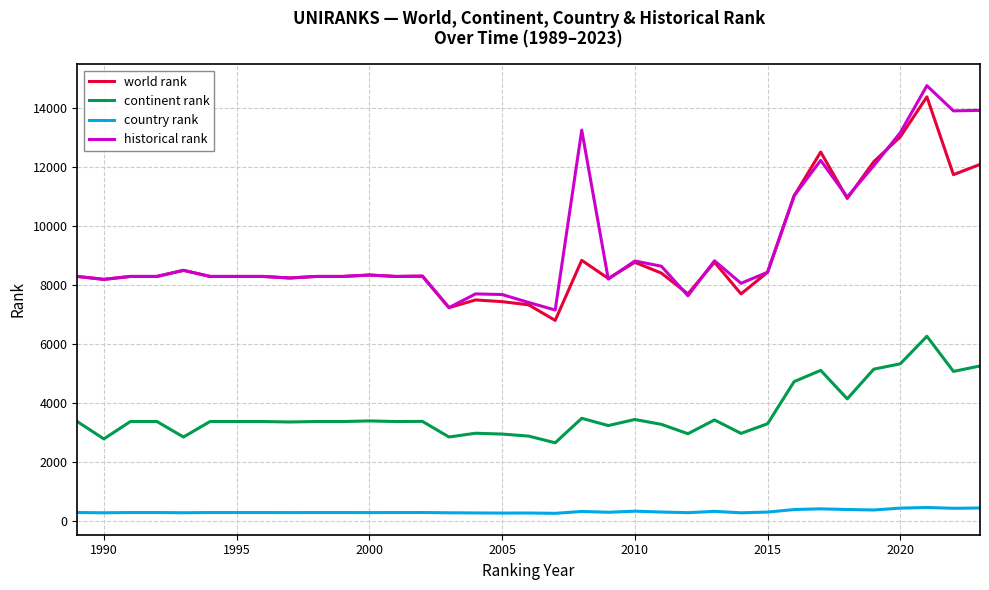

What is the maximum value shown in the chart?

14748